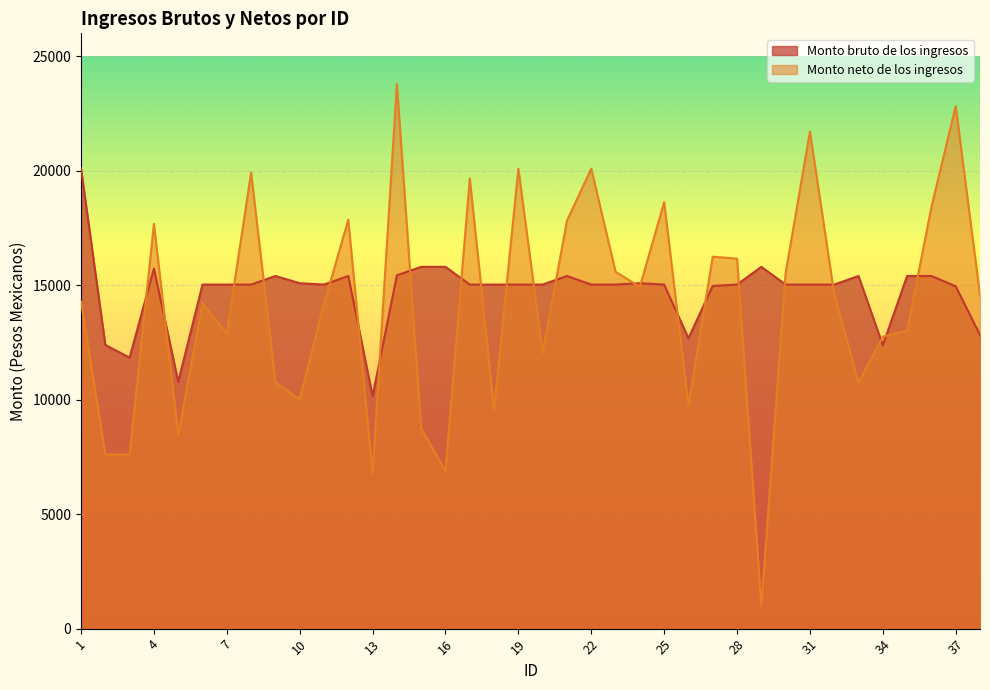

In Monto bruto de los ingresos, how many points are lower than both neighbors (excluding endpoints)?

6